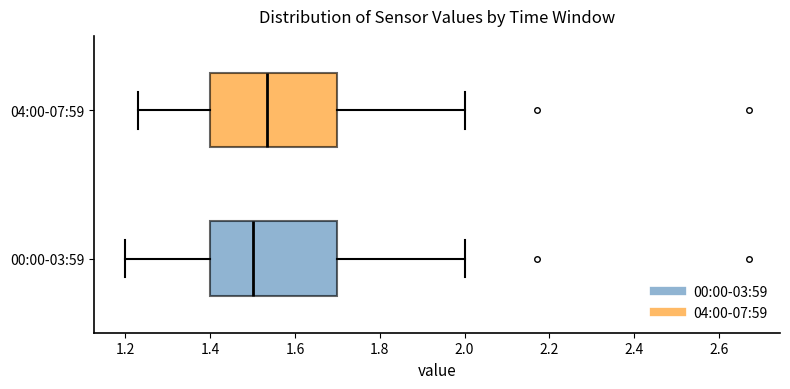

Where is the right edge of the box for 04:00-07:59 on the x-axis? The values are not printed on the chart, so give them approximately, as read against the axis.

1.70